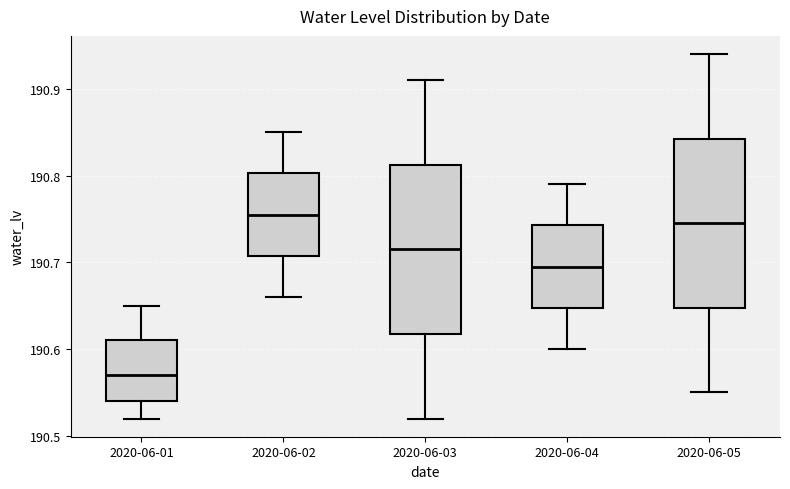

Reading left to right, read every box against the y-axis: the position of its median line, the range the box covers, and the ends of its whiskers. The values are not printed on the chart, so give them approximately, as read against the axis.

2020-06-01: median 190.57, box 190.54 to 190.61, whiskers 190.52 to 190.65
2020-06-02: median 190.76, box 190.71 to 190.80, whiskers 190.66 to 190.85
2020-06-03: median 190.72, box 190.62 to 190.81, whiskers 190.52 to 190.91
2020-06-04: median 190.70, box 190.65 to 190.74, whiskers 190.60 to 190.79
2020-06-05: median 190.75, box 190.65 to 190.84, whiskers 190.55 to 190.94